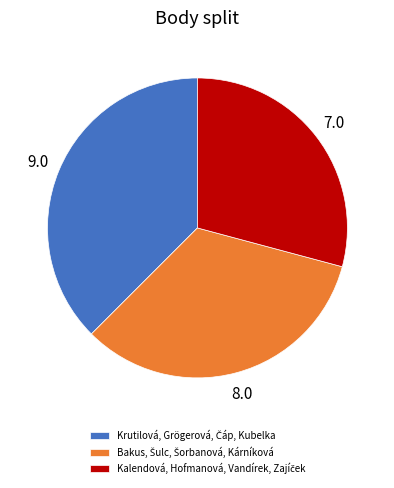

Is there any slice that represents more than half of the pie?

No